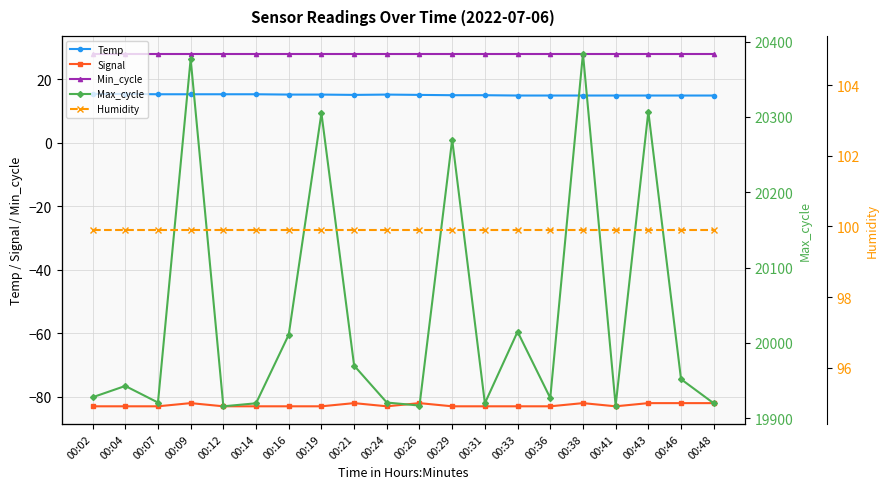

What is the spread (max minus min) of values at 00:14?

20003.0